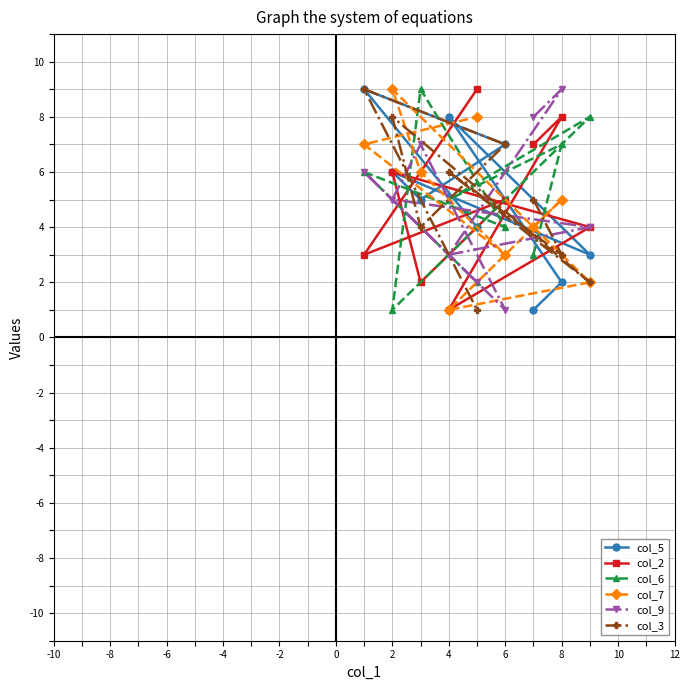

What is the minimum value shown in the chart?

1